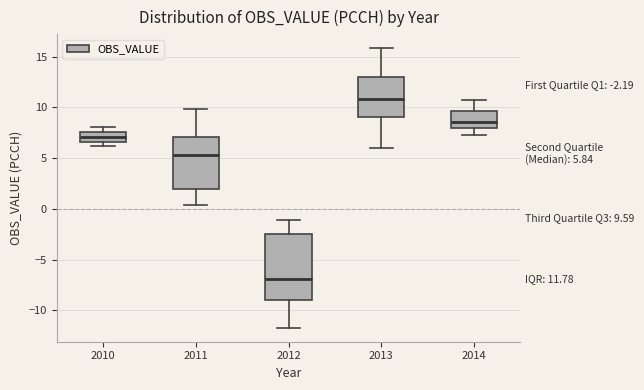

Comparing the boxes themselves (not the whiskers), which one is the tallest?

2012